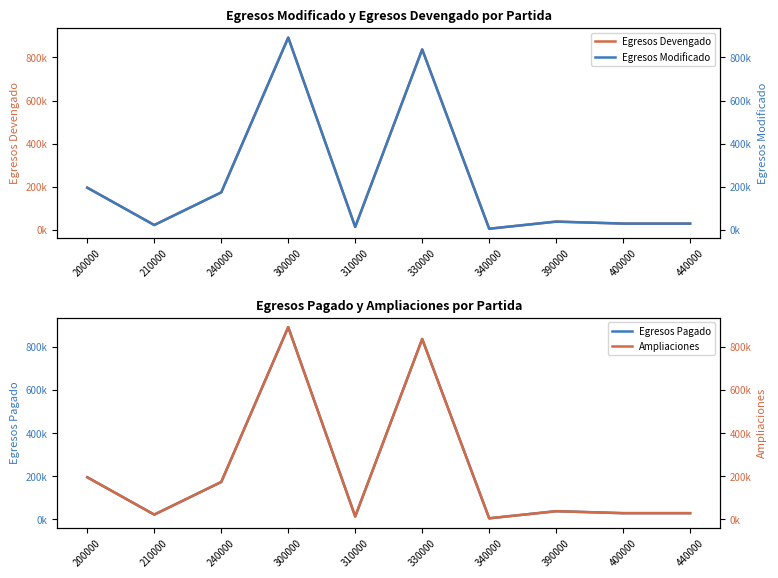

In Egresos Devengado, how many points are lower than both neighbors (excluding endpoints)?

3